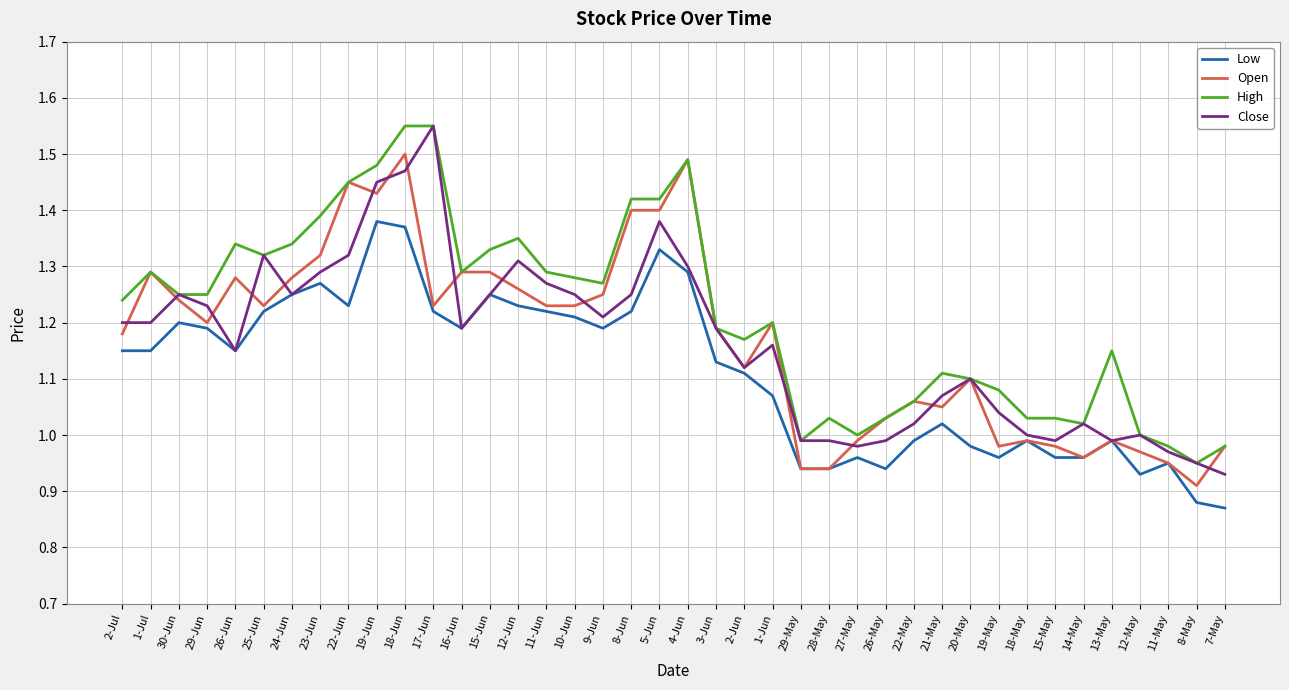

True or false: Open has more than 2 interior local peaks.

True